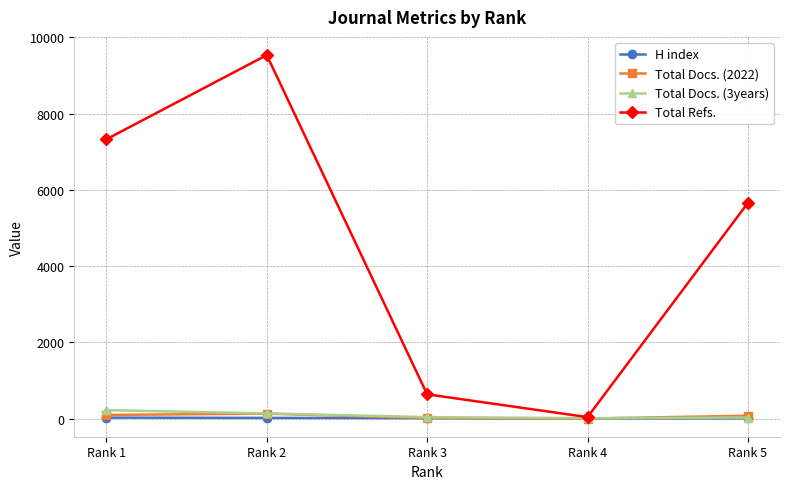

True or false: Total Docs. (2022) has more than 2 points higher than both neighbors.

False